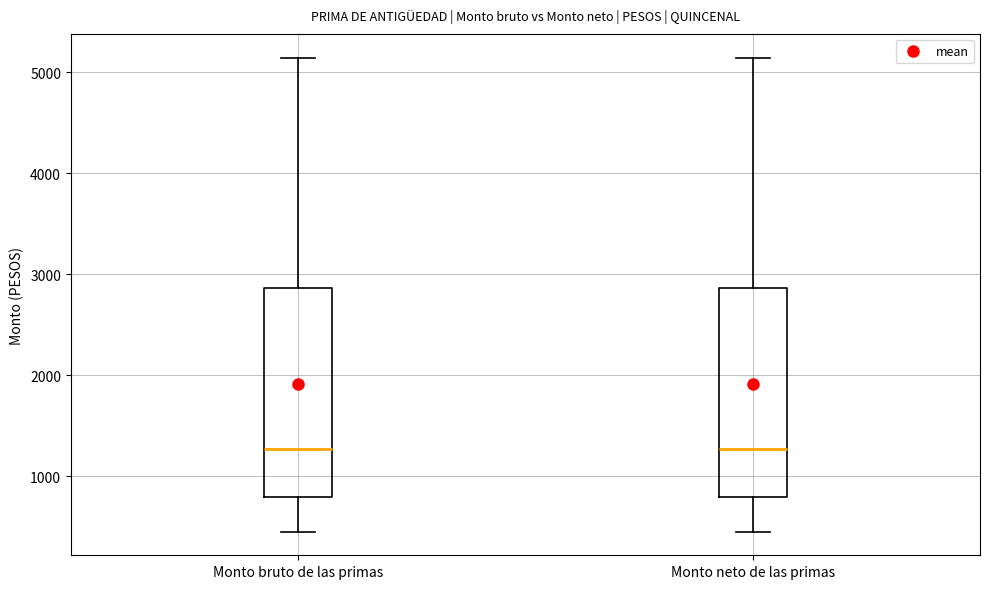

Where is the upper edge of the box for Monto neto de las primas on the y-axis? The values are not printed on the chart, so give them approximately, as read against the axis.

2900